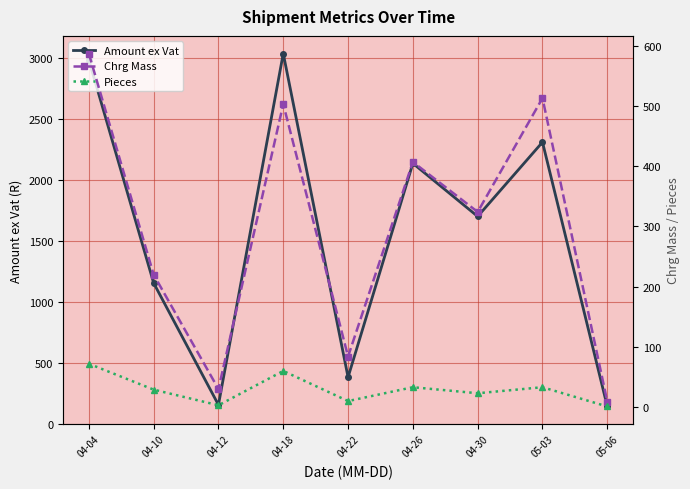

True or false: Chrg Mass has a value of 84.0 at 04-22.

True